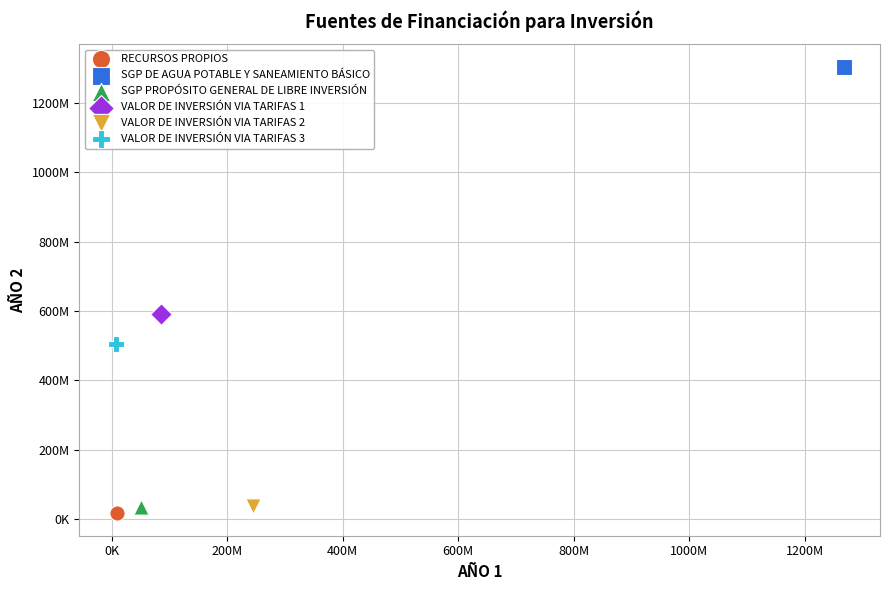

What are all the series names shown in the legend?

RECURSOS PROPIOS, SGP DE AGUA POTABLE Y SANEAMIENTO BÁSICO, SGP PROPÓSITO GENERAL DE LIBRE INVERSIÓN, VALOR DE INVERSIÓN VIA TARIFAS 1, VALOR DE INVERSIÓN VIA TARIFAS 2, VALOR DE INVERSIÓN VIA TARIFAS 3